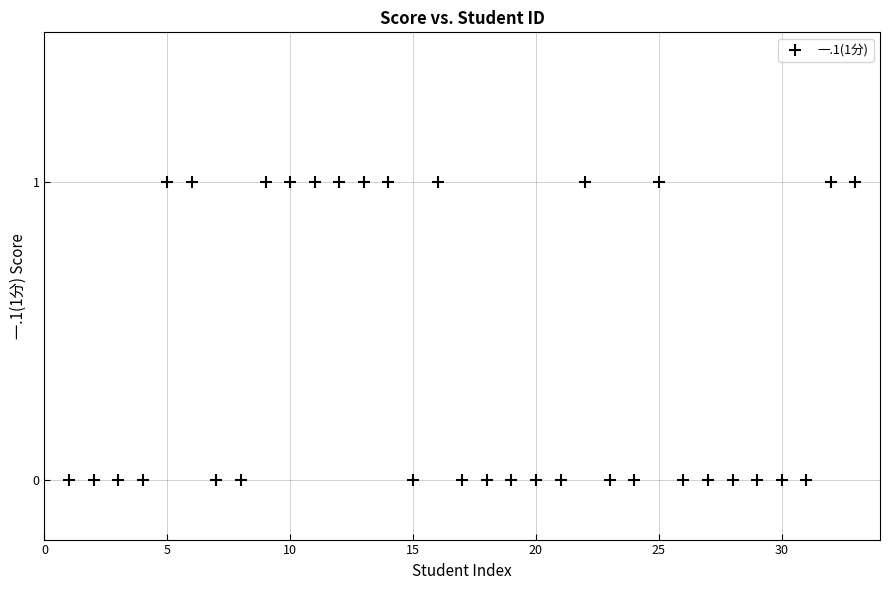

What is the range of X values (max minus min)?

32